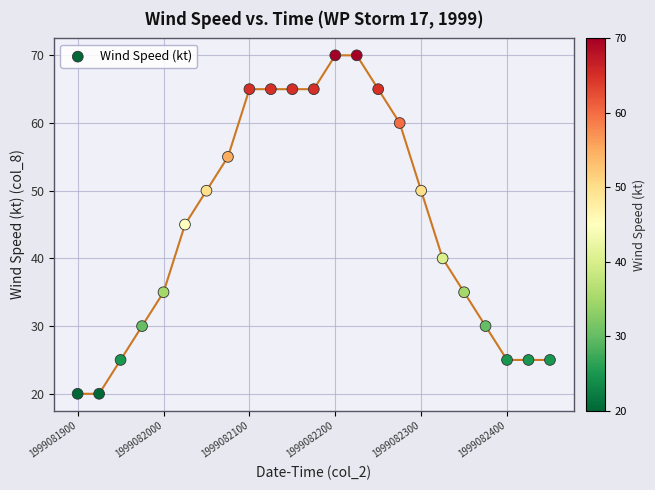

What is the range of Y values (max minus min)?

50